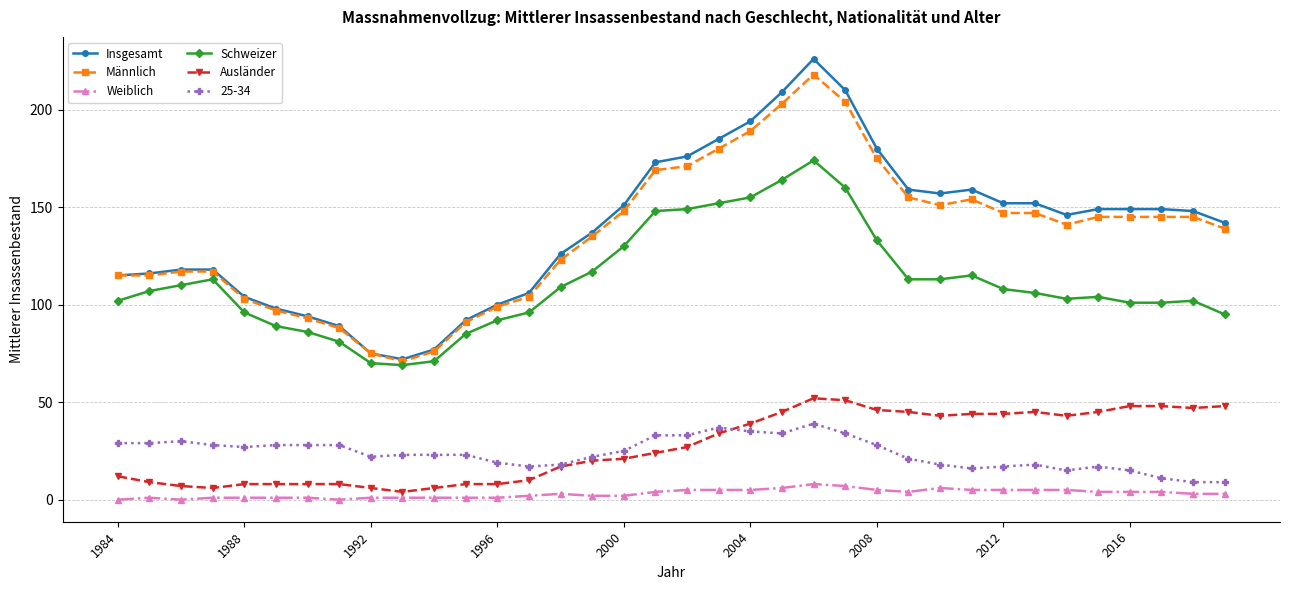

True or false: Insgesamt and Schweizer intersect in this chart.

False